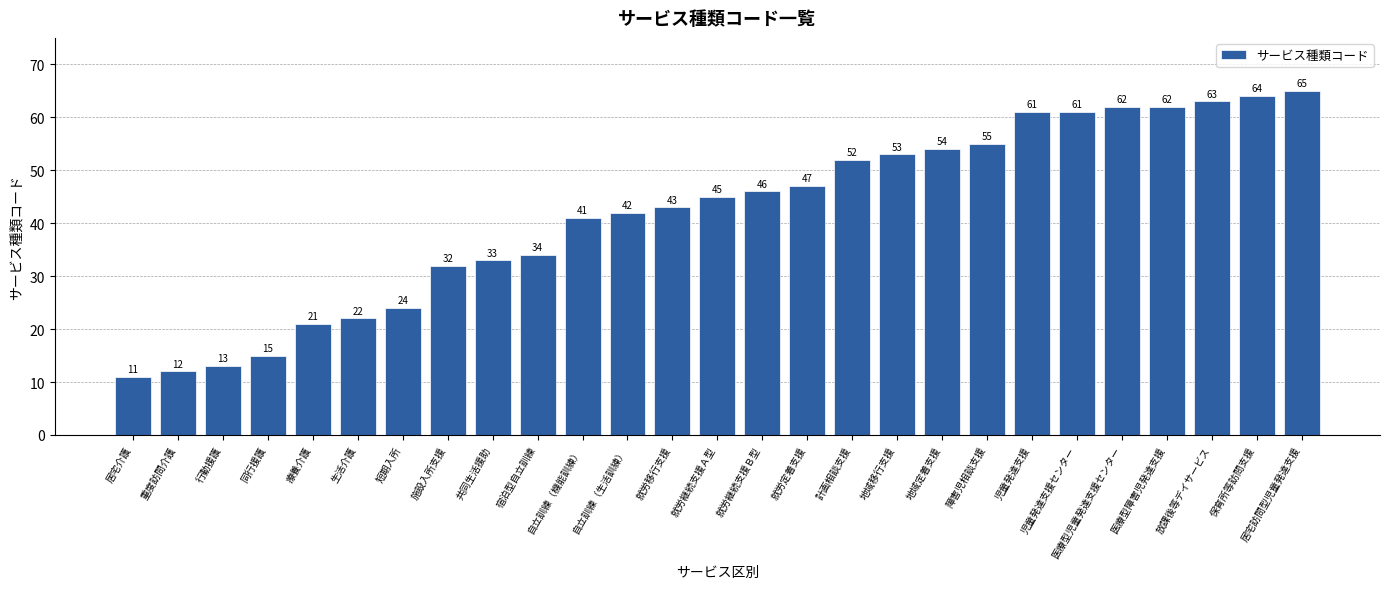

What value does the data have at 保育所等訪問支援, to the nearest 5?

65